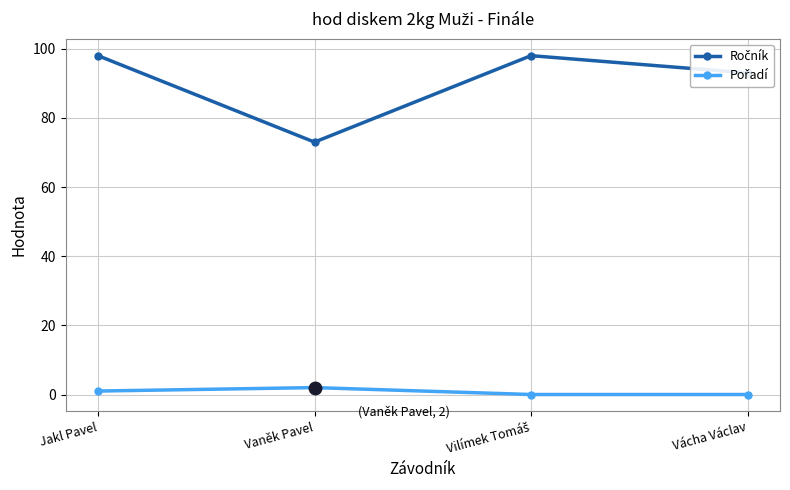

What is the label of the 4th point from the right?

Jakl Pavel